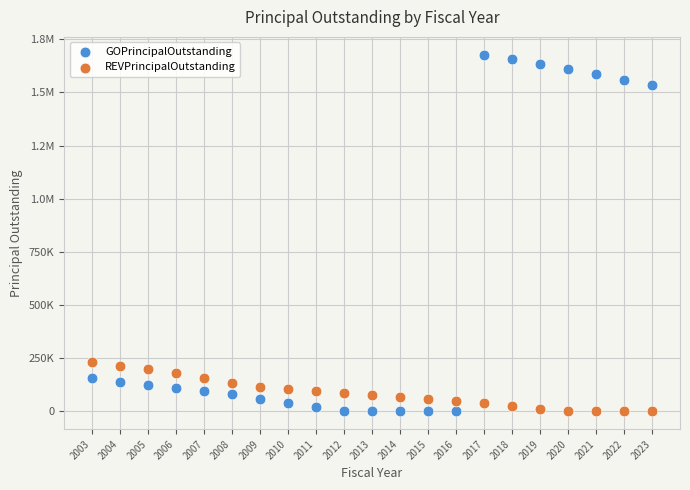

What are all the series names shown in the legend?

GOPrincipalOutstanding, REVPrincipalOutstanding